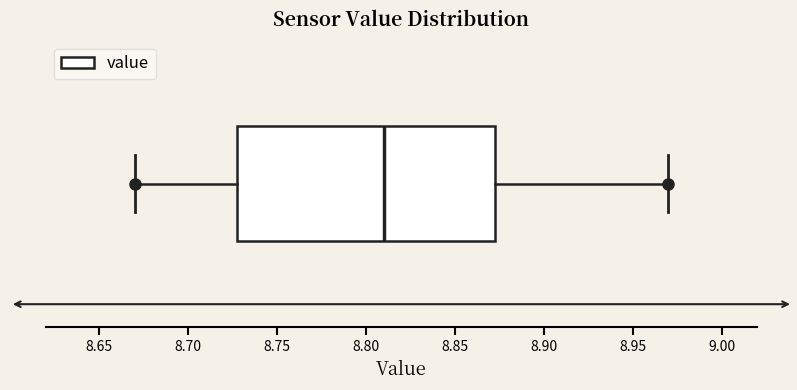

Read this box plot against the x-axis: the position of the median line, the range covered by the box, and the ends of both whiskers. The values are not printed on the chart, so give them approximately, as read against the axis.

median 8.810, box 8.730 to 8.875, whiskers 8.670 to 8.970